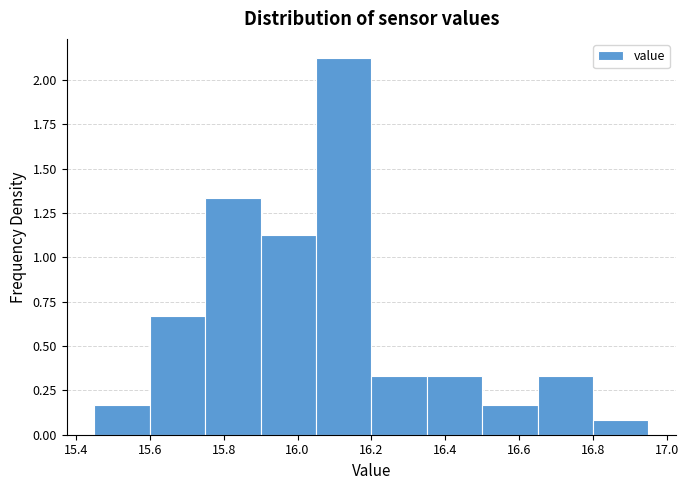

Reading left to right, transcribe this chart: for each bar, give the range it covers on the x-axis and its height. Neither the bar edges nor the heights are printed on the chart, so give them approximately, as read against the axes.

15.45 to 15.60: 0.15
15.60 to 15.75: 0.65
15.75 to 15.90: 1.35
15.90 to 16.05: 1.15
16.05 to 16.20: 2.15
16.20 to 16.35: 0.35
16.35 to 16.50: 0.35
16.50 to 16.65: 0.15
16.65 to 16.80: 0.35
16.80 to 16.95: 0.10